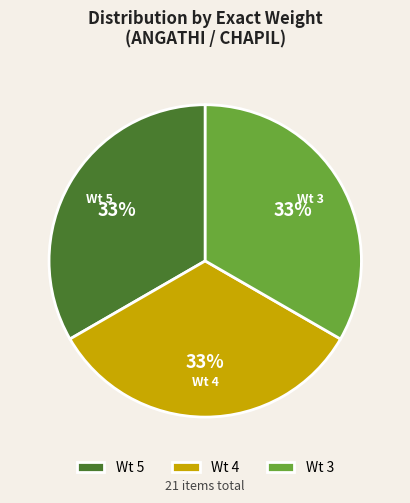

True or false: Wt 5 accounts for 21% of the total.

False